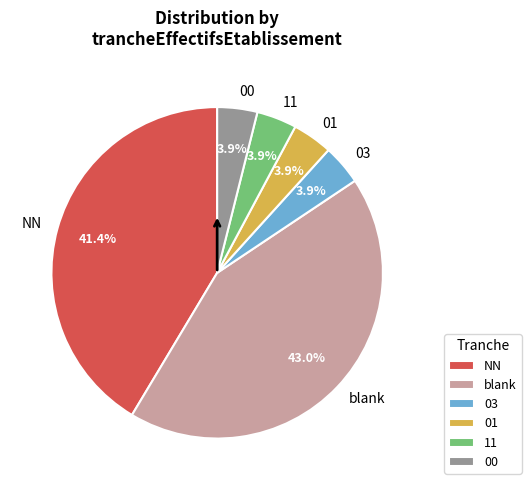

What percentage do 11 and 03 together represent?

7.8%